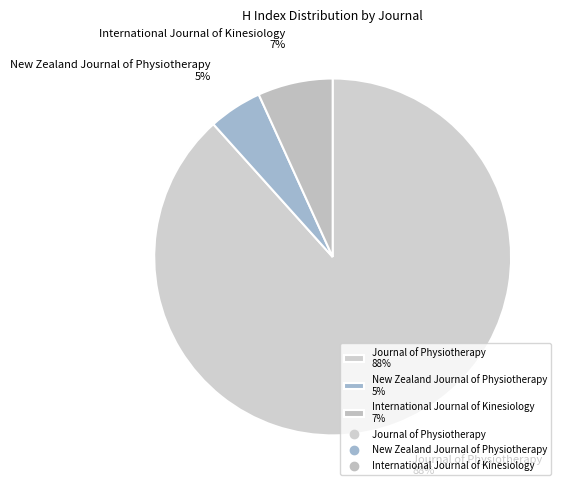

What is the ratio of the value at International Journal of Kinesiology to the value at Journal of Physiotherapy?

0.1